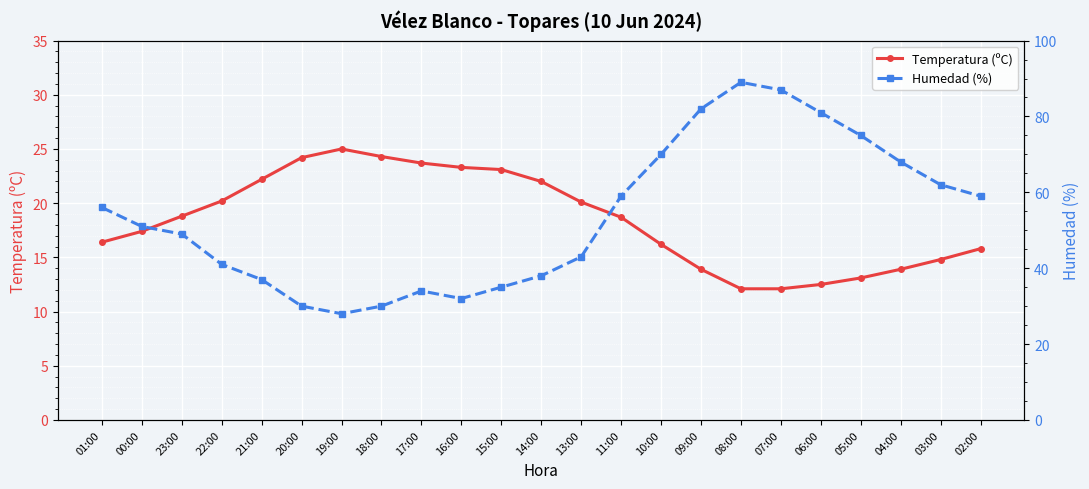

Reading right to left, extract all data points from this chart.

Temperatura (ºC): 15.8	14.8	13.9	13.1	12.5	12.1	12.1	13.9	16.2	18.7	20.1	22.0	23.1	23.3	23.7	24.3	25.0	24.2	22.2	20.2	18.8	17.4	16.4
Humedad (%): 59.0	62.0	68.0	75.0	81.0	87.0	89.0	82.0	70.0	59.0	43.0	38.0	35.0	32.0	34.0	30.0	28.0	30.0	37.0	41.0	49.0	51.0	56.0